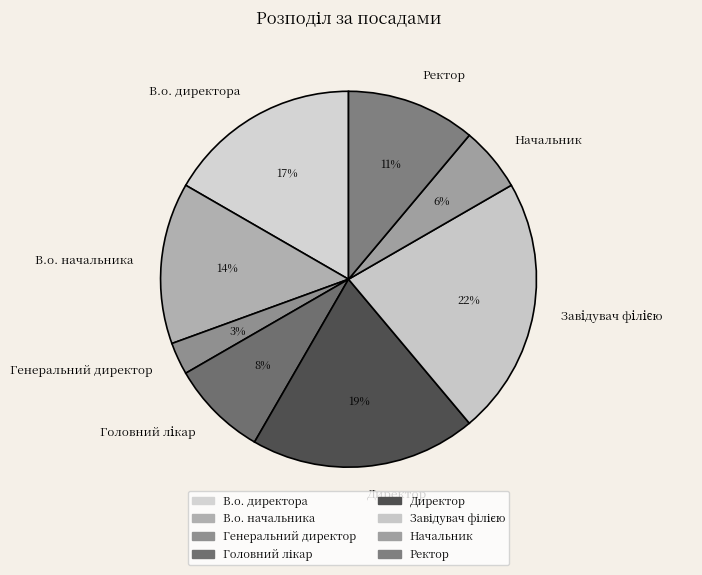

Is there any slice that represents more than half of the pie?

No